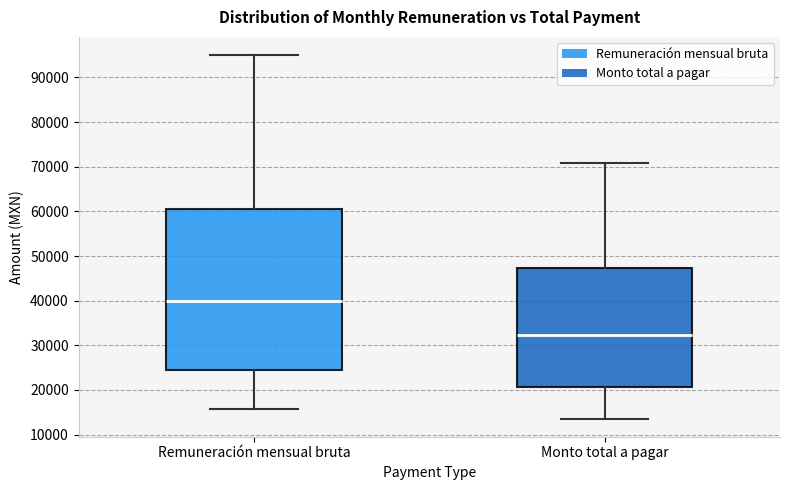

Reading left to right, transcribe this box plot: for each box, give where its median line is, the range the box spans, and where its two whiskers end, as read against the y-axis. The values are not printed on the chart, so give them approximately, as read against the axis.

Remuneración mensual bruta: median 40000, box 24000 to 61000, whiskers 16000 to 95000
Monto total a pagar: median 32000, box 21000 to 47000, whiskers 14000 to 71000